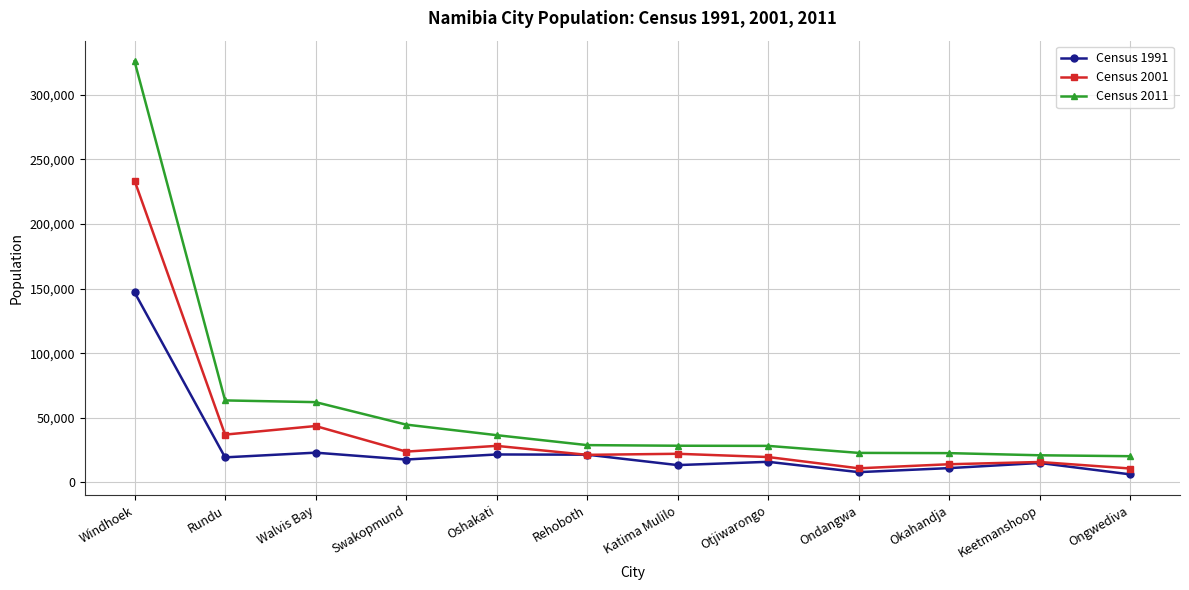

At which category is the sum across all series the highest?

Windhoek